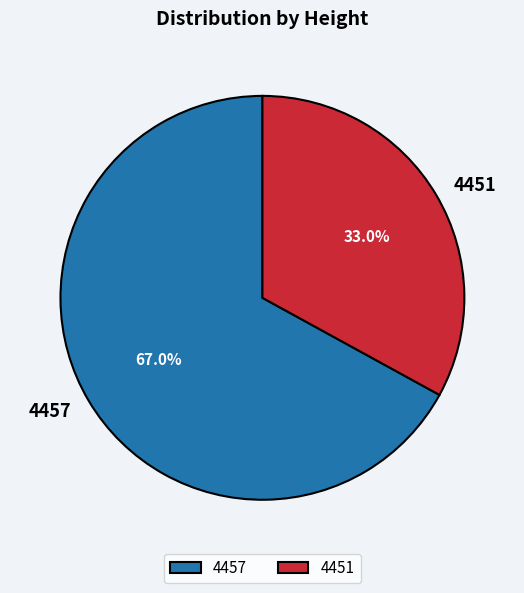

To the nearest percent, what portion does 4451 represent?

33%